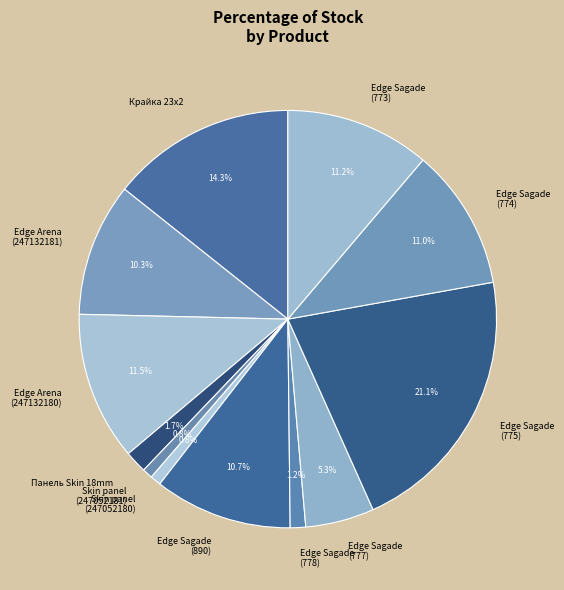

What is the ratio of the value at Edge Arena (247132181) to the value at Edge Sagade (890)?

1.0